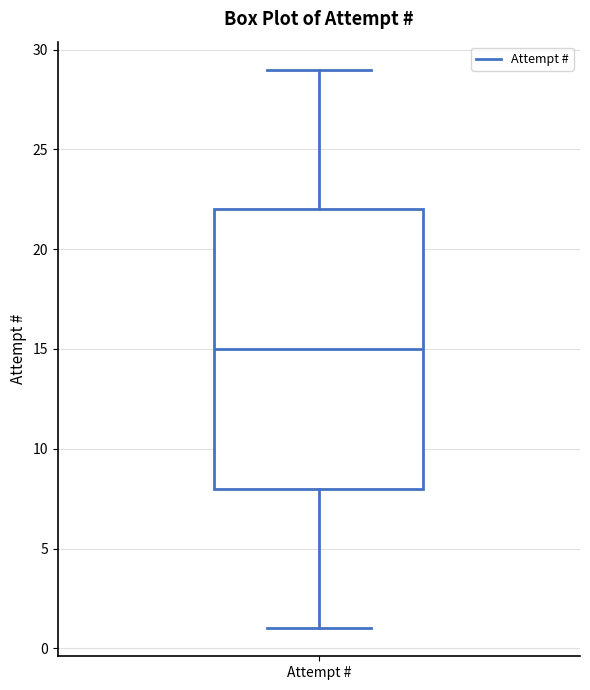

Transcribe this box plot: give where the median line is, the range the box spans, and where the two whiskers end, as read against the y-axis. The values are not printed on the chart, so give them approximately, as read against the axis.

median 15, box 8 to 22, whiskers 1 to 29